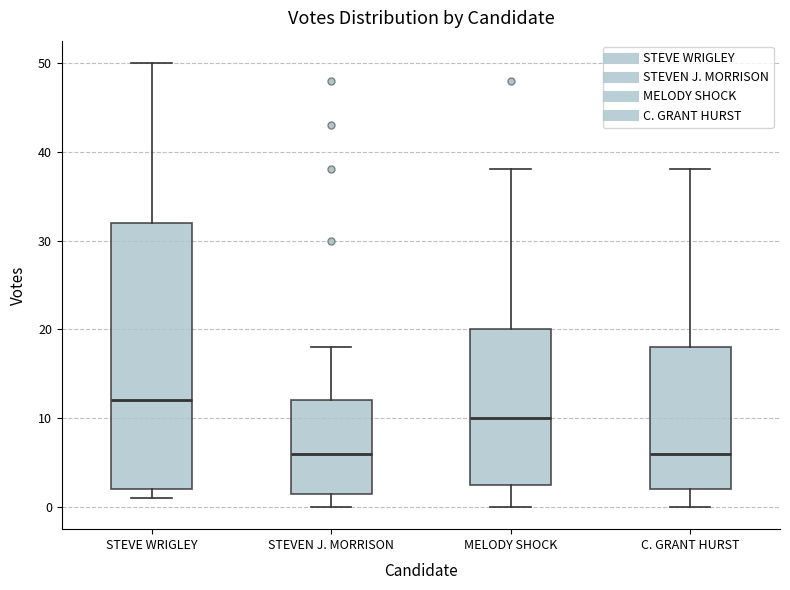

Reading left to right, read every box against the y-axis: the position of its median line, the range the box covers, and the ends of its whiskers. The values are not printed on the chart, so give them approximately, as read against the axis.

STEVE WRIGLEY: median 12, box 2 to 32, whiskers 1 to 50
STEVEN J. MORRISON: median 6, box 2 to 12, whiskers 0 to 18
MELODY SHOCK: median 10, box 3 to 20, whiskers 0 to 38
C. GRANT HURST: median 6, box 2 to 18, whiskers 0 to 38